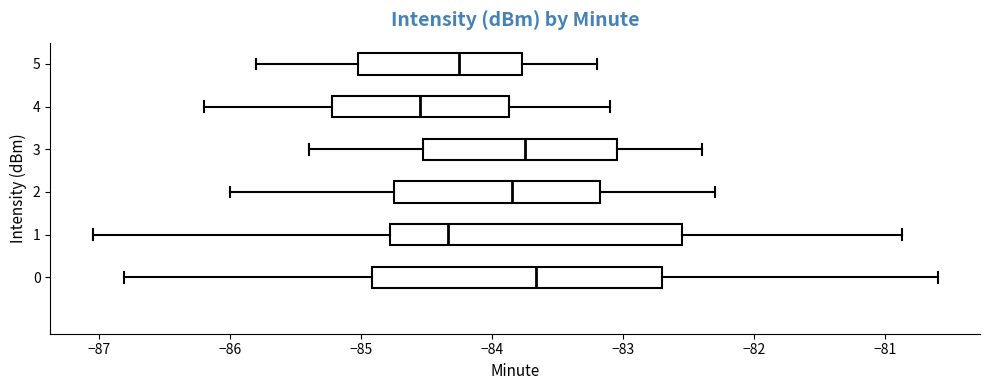

Reading bottom to top, transcribe this box plot: for each box, give where its median line is, the range the box spans, and where its two whiskers end, as read against the x-axis. The values are not printed on the chart, so give them approximately, as read against the axis.

0: median -83.7, box -84.9 to -82.7, whiskers -86.8 to -80.6
1: median -84.3, box -84.8 to -82.6, whiskers -87.0 to -80.9
2: median -83.8, box -84.7 to -83.2, whiskers -86.0 to -82.3
3: median -83.7, box -84.5 to -83.0, whiskers -85.4 to -82.4
4: median -84.5, box -85.2 to -83.9, whiskers -86.2 to -83.1
5: median -84.2, box -85.0 to -83.8, whiskers -85.8 to -83.2